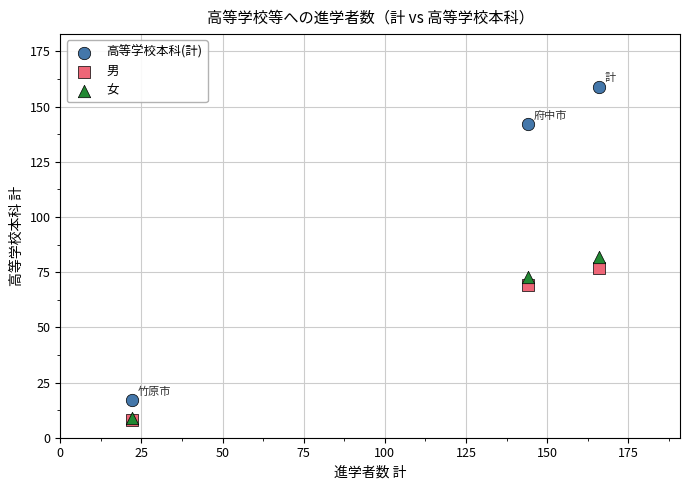

Which series reaches the maximum Y coordinate?

高等学校本科(計)